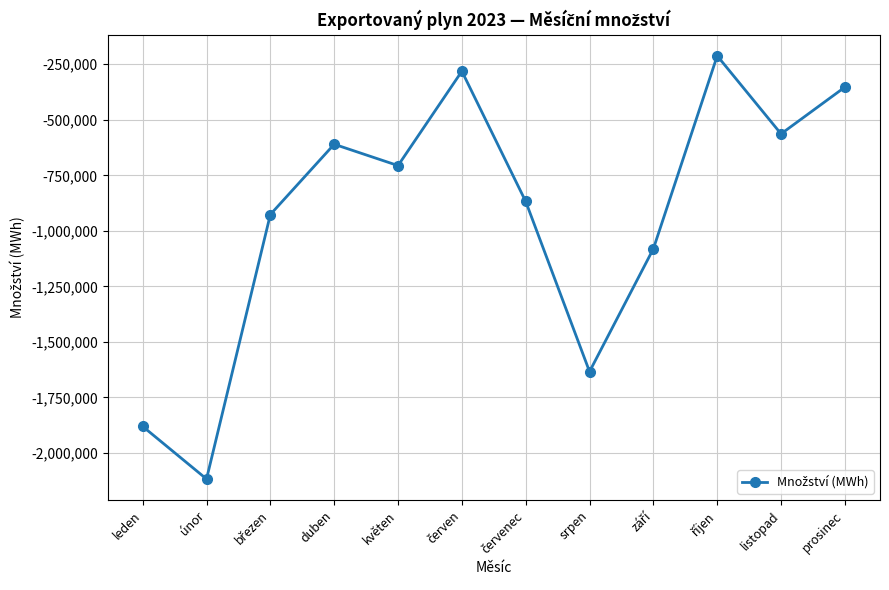

The value at leden is -2922326.9. True or false?

False